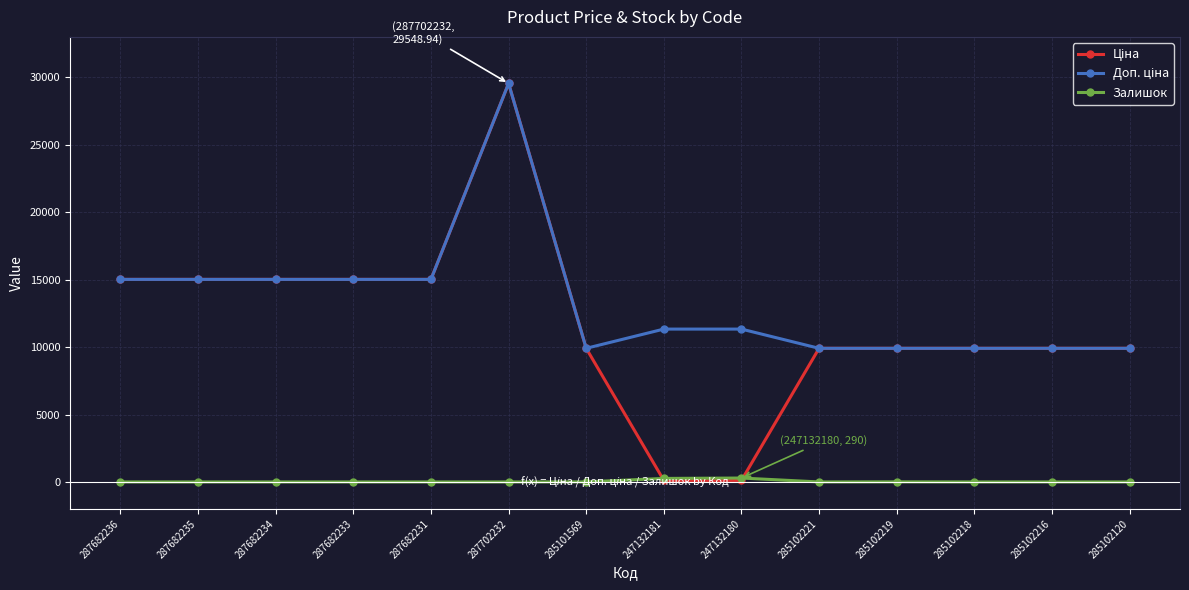

What is the greatest value displayed?

29548.9